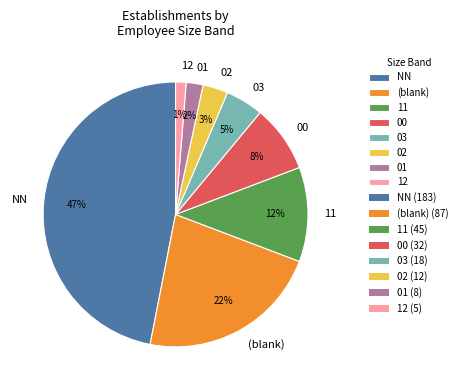

To the nearest percent, what is the difference between the largest and smallest slice percentages?

46%